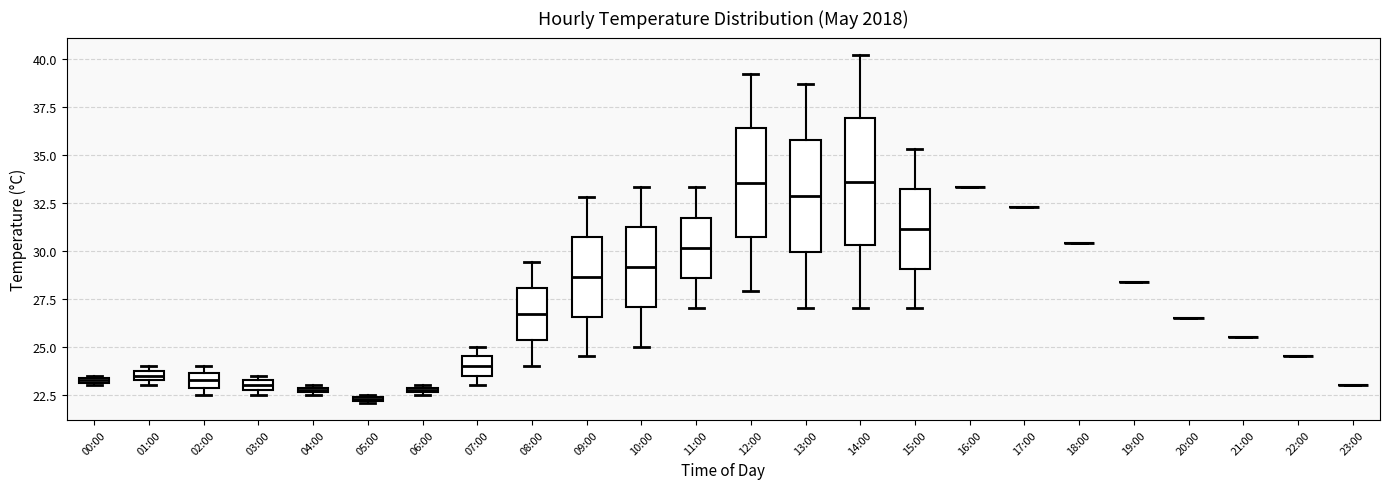

Where is the lower edge of the box for 01:00 on the y-axis? The values are not printed on the chart, so give them approximately, as read against the axis.

23.5